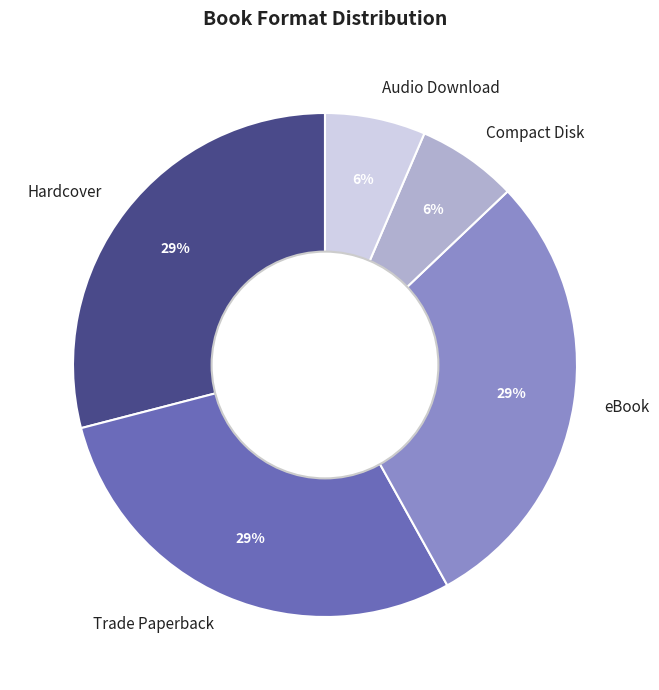

Which has a higher value, Hardcover or Audio Download?

Hardcover